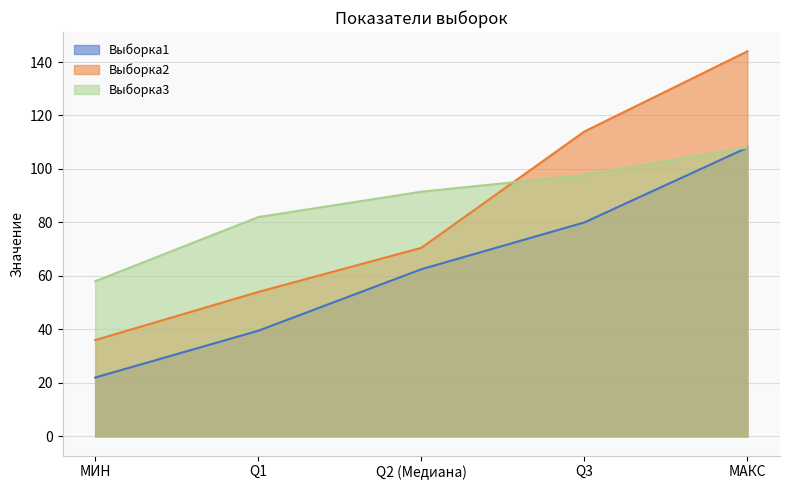

Count the number of data series in this chart.

3